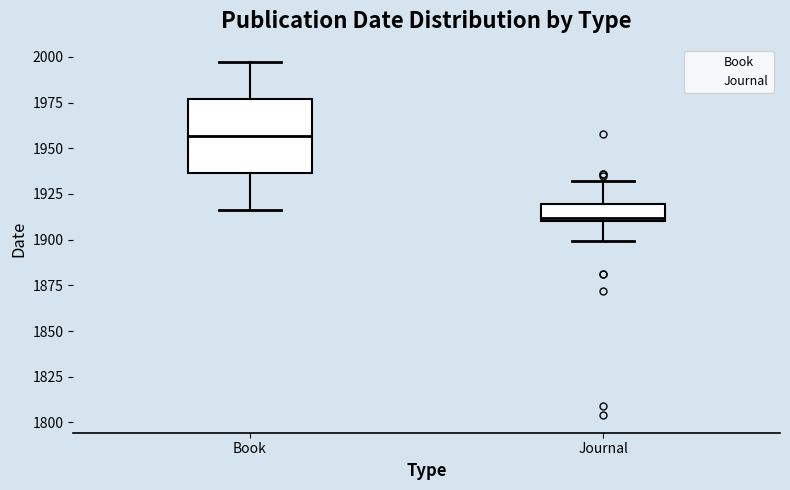

Reading left to right, transcribe this box plot: for each box, give where its median line is, the range the box spans, and where its two whiskers end, as read against the y-axis. The values are not printed on the chart, so give them approximately, as read against the axis.

Book: median 1955, box 1935 to 1975, whiskers 1915 to 1995
Journal: median 1910 (just above the box's lower edge), box 1910 to 1920, whiskers 1900 to 1930